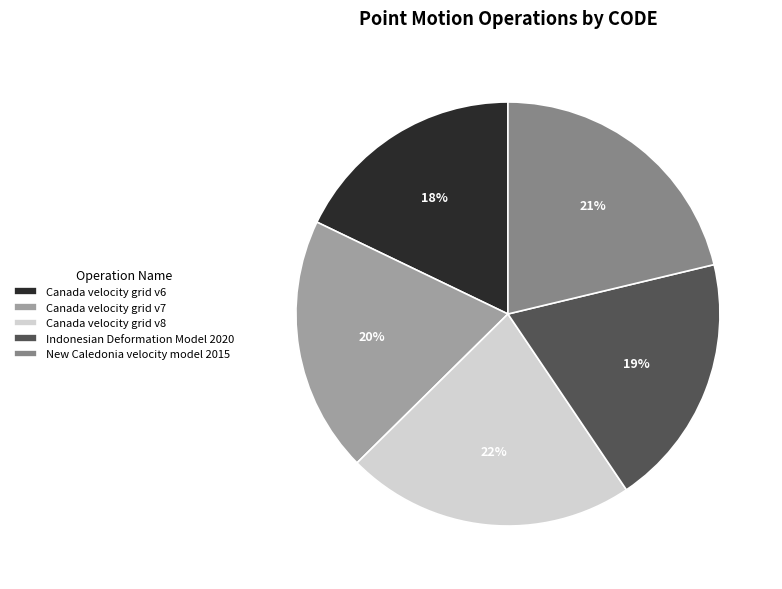

Does Canada velocity grid v6 account for over 50% of the chart?

No